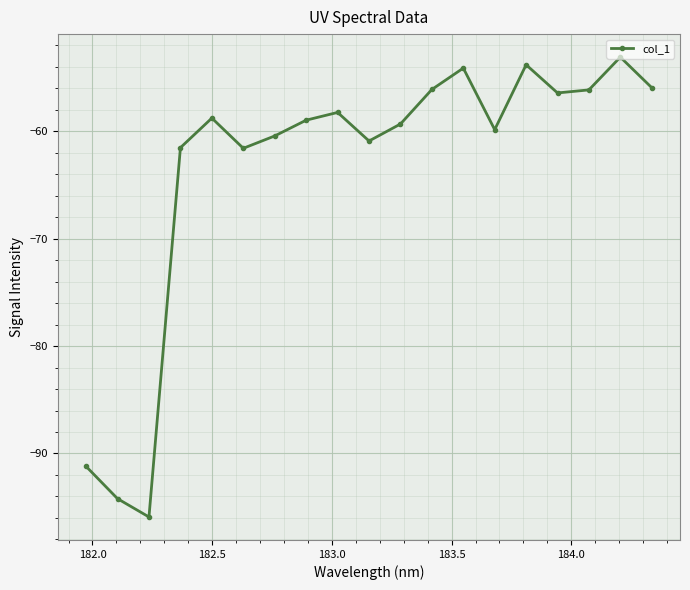

What is the minimum value shown in the chart?

-95.9